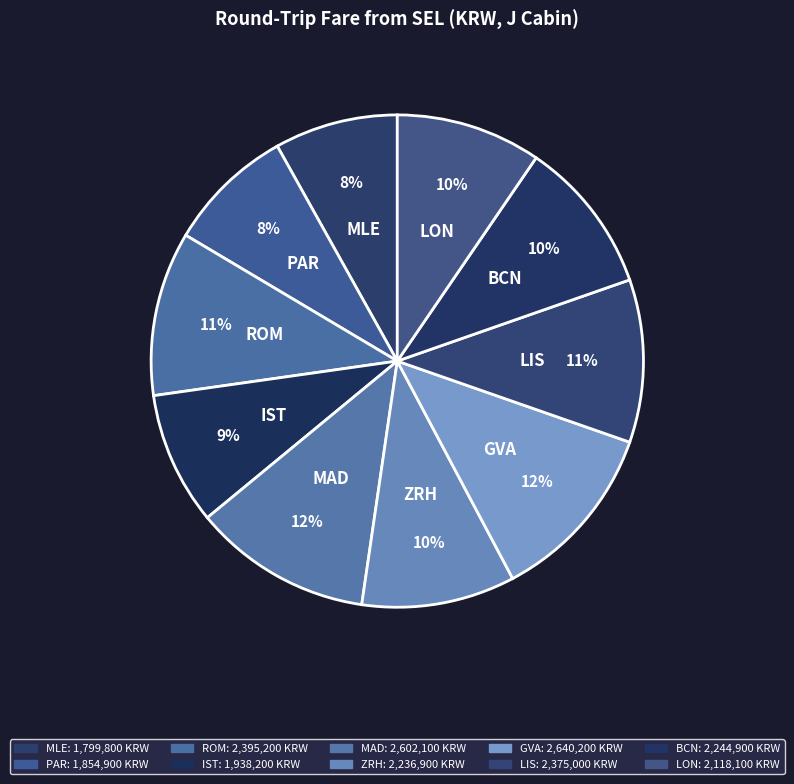

Count the number of slices in the pie.

10